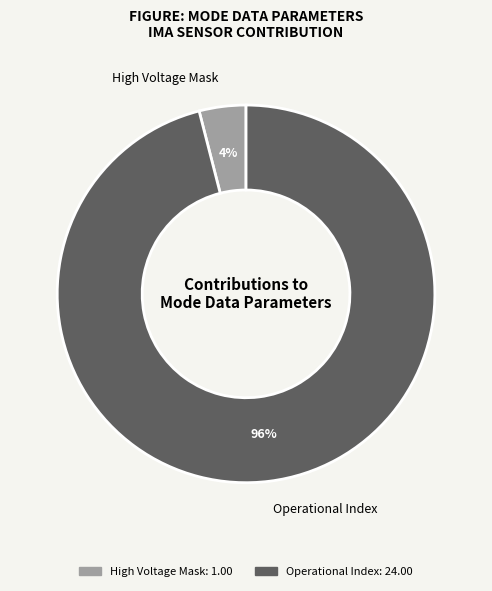

Rank the categories by value from highest to lowest.

Operational Index, High Voltage Mask